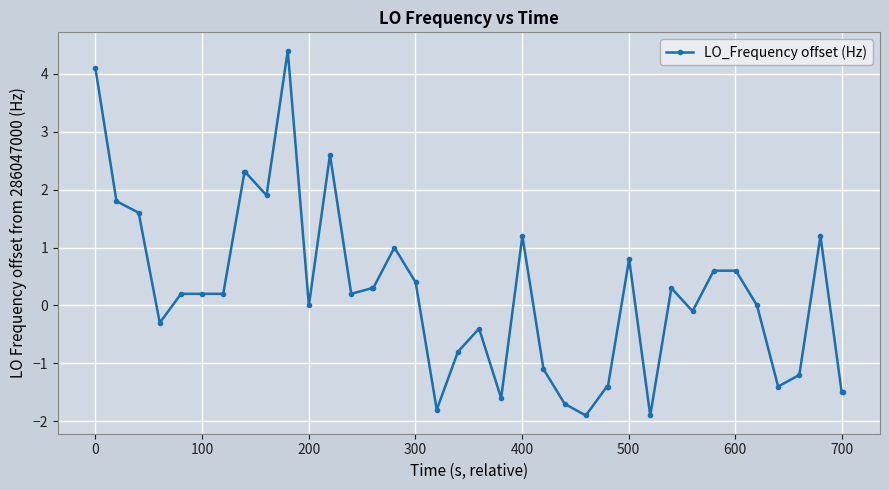

What is the minimum value shown in the chart?

-1.9